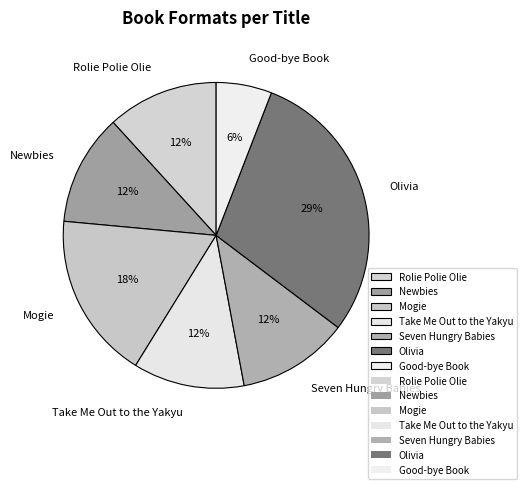

Is it true that Take Me Out to the Yakyu is 1% of the pie?

False